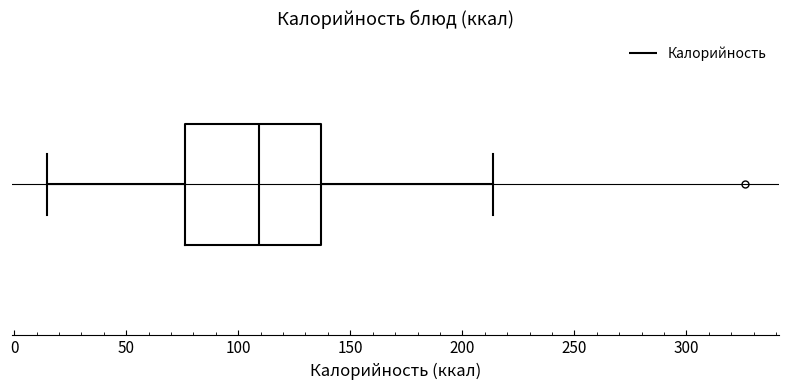

Read this box plot against the x-axis: the position of the median line, the range covered by the box, and the ends of both whiskers. The values are not printed on the chart, so give them approximately, as read against the axis.

median 110, box 75 to 135, whiskers 15 to 215